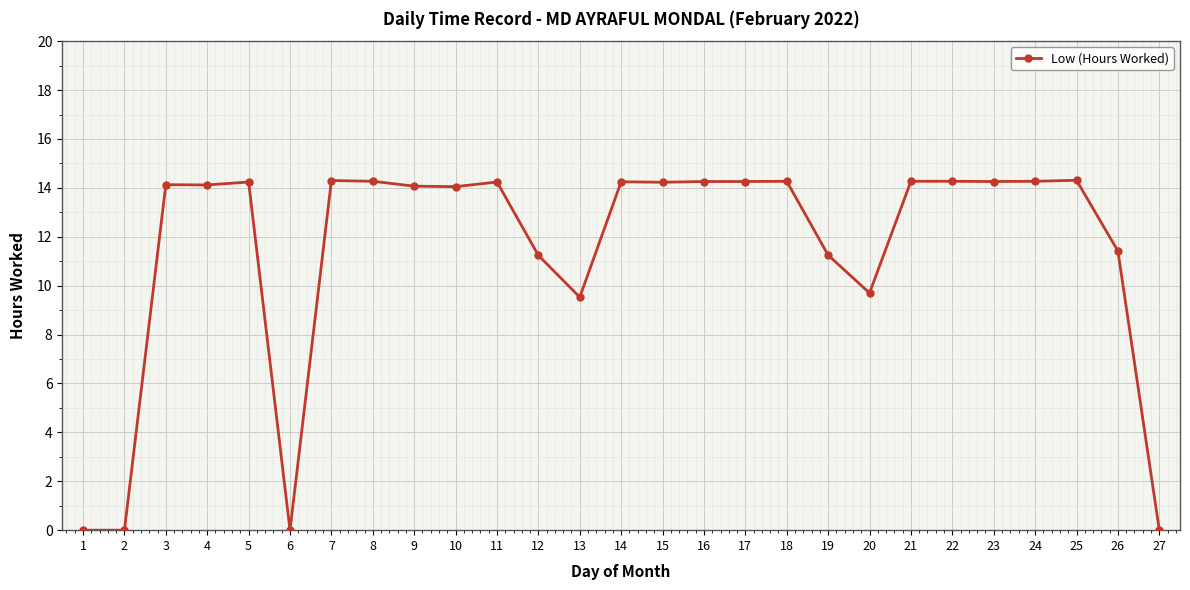

What is the sum of all values?

309.2